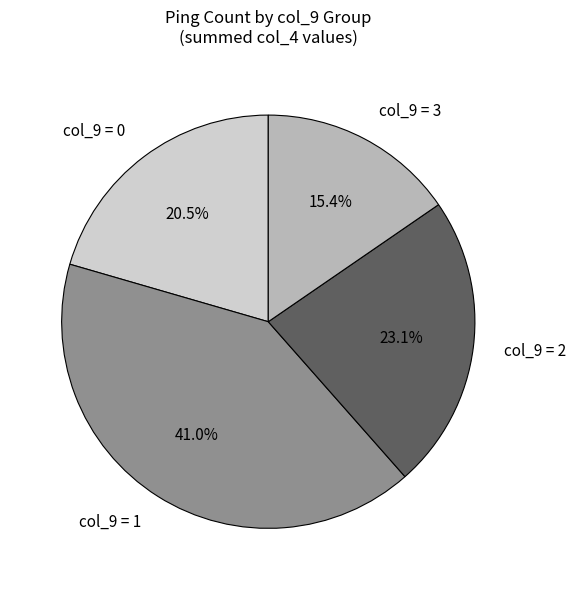

What is the ratio of the value at col_9 = 1 to the value at col_9 = 2?

1.8